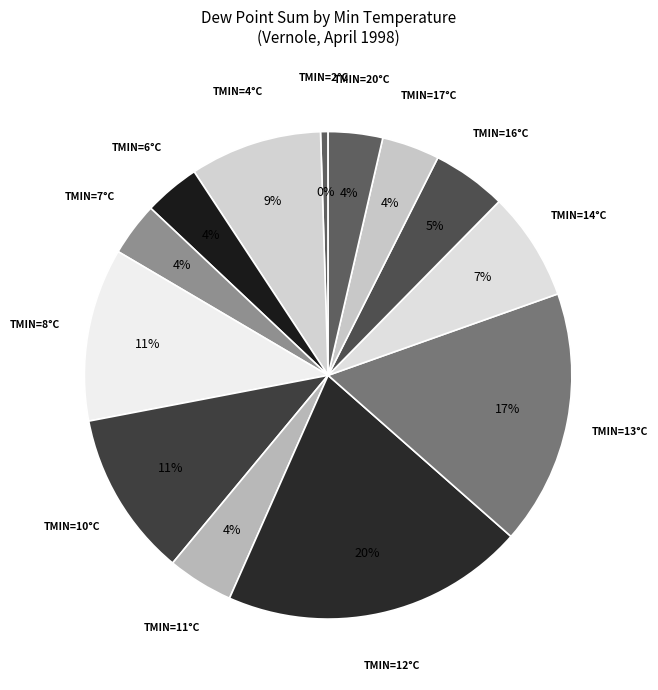

Is it true that TMIN=12°C is 6% of the pie?

False